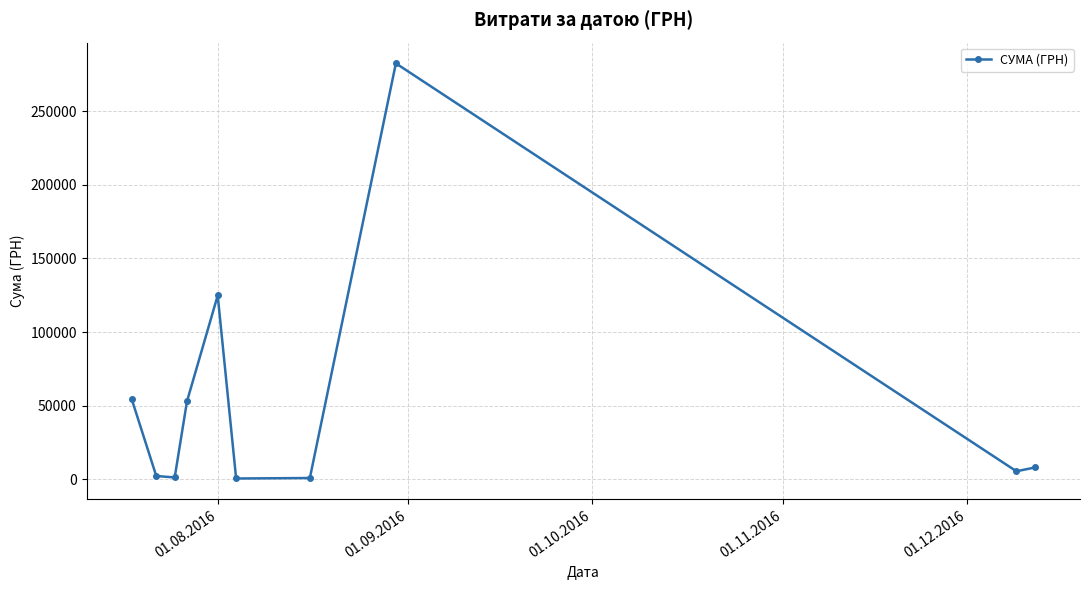

What is the difference between the maximum and minimum values?

282004.7